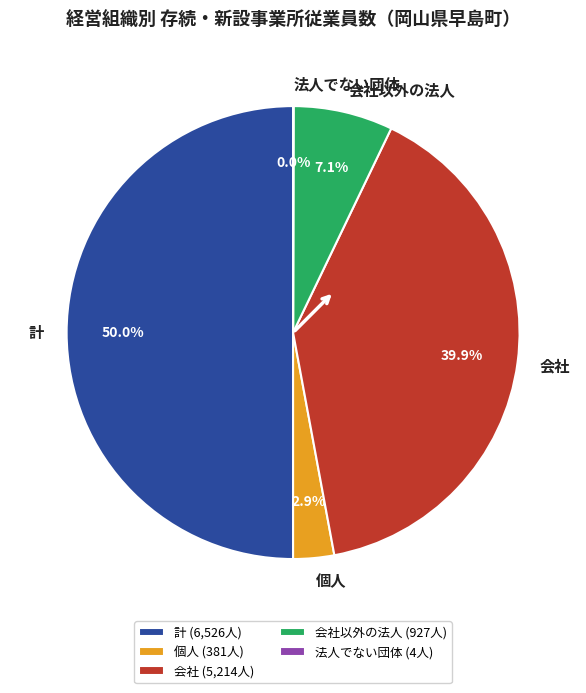

What percentage is the 計 slice, to the nearest percent?

50%